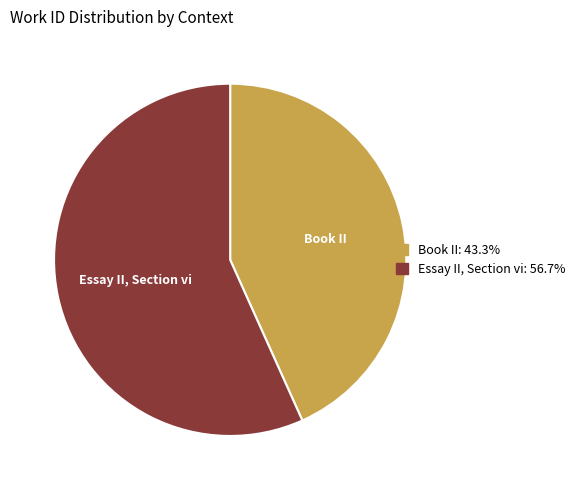

Is the sum of Book II and Essay II, Section vi greater than half?

Yes